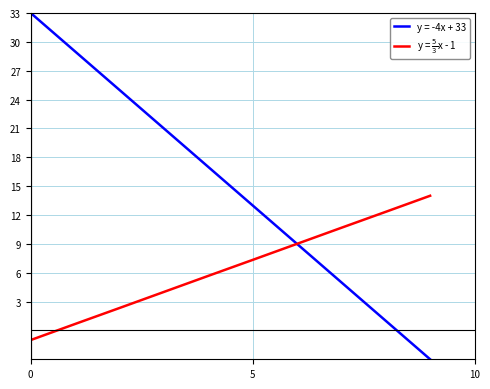

What is the greatest value displayed?

33.0